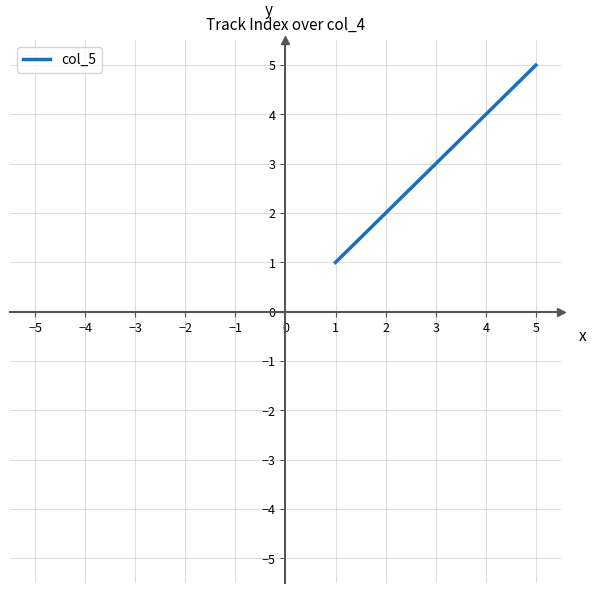

What is the greatest value displayed?

5